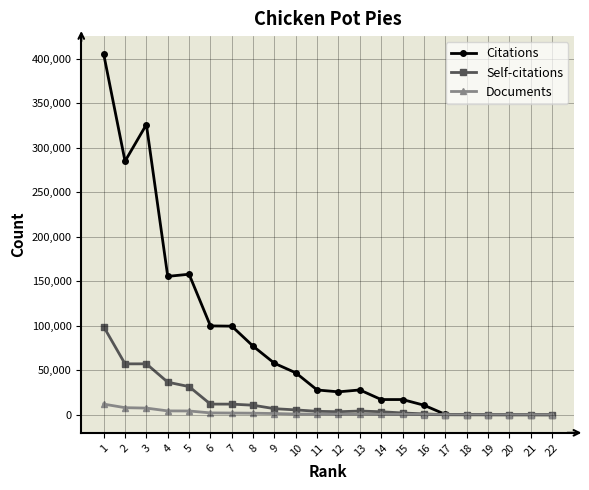

Rank the series at 3 from lowest to highest value.

Documents, Self-citations, Citations